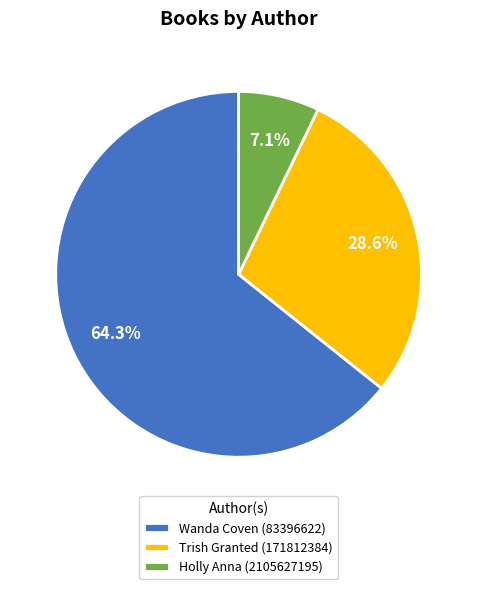

Do Trish Granted (171812384) and Wanda Coven (83396622) together represent more than half of the pie?

Yes